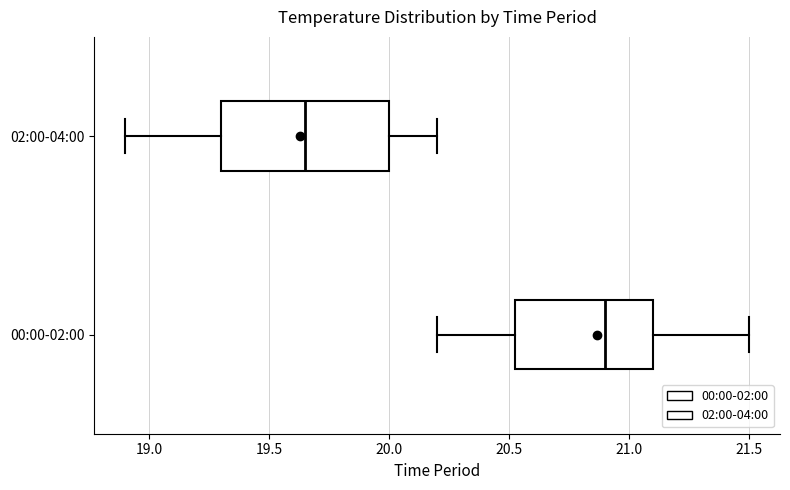

Which box is the widest, from its left edge to its right edge?

02:00-04:00